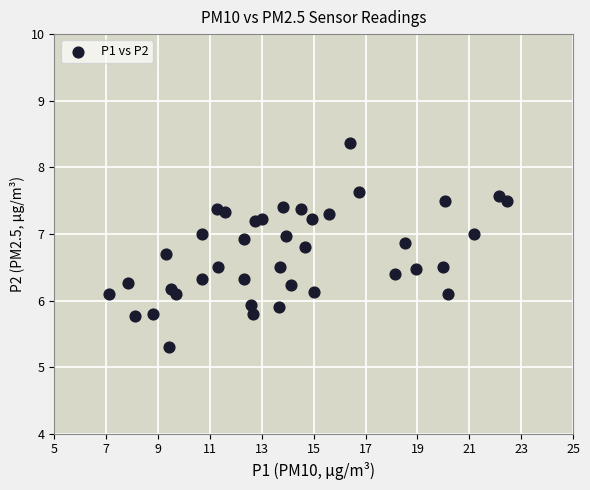

What is the range of X values (max minus min)?

15.4